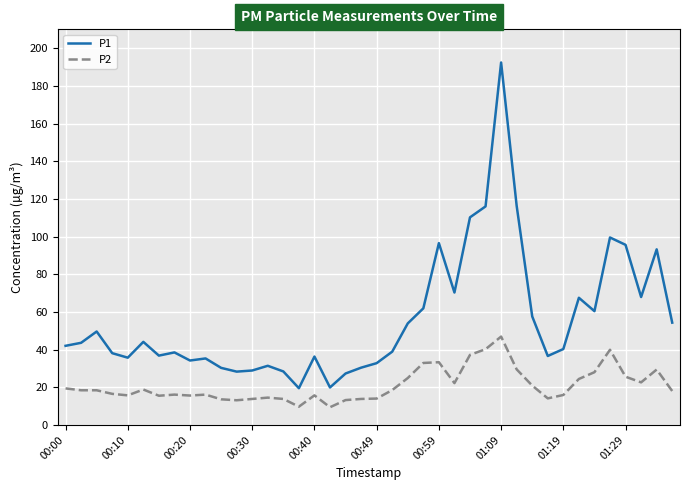

List the series in order of their overall mean, highest first.

P1, P2